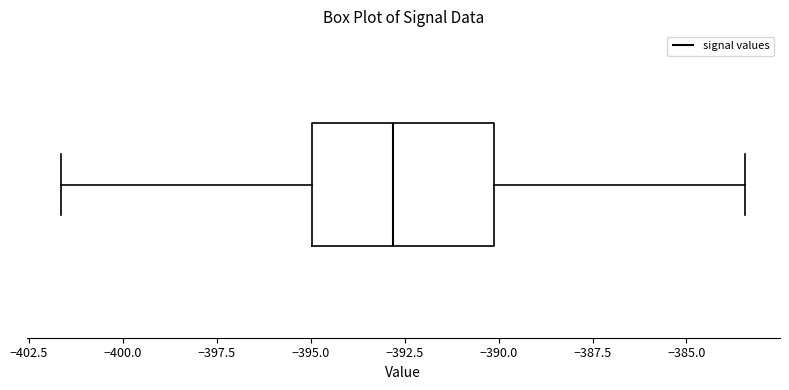

Where does the median line of the box sit on the x-axis? The values are not printed on the chart, so give them approximately, as read against the axis.

-393.0